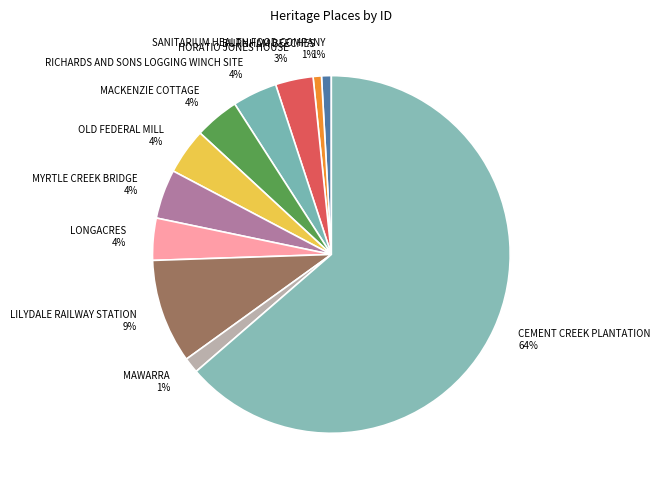

To the nearest percent, what percentage of the pie is MAWARRA?

1%